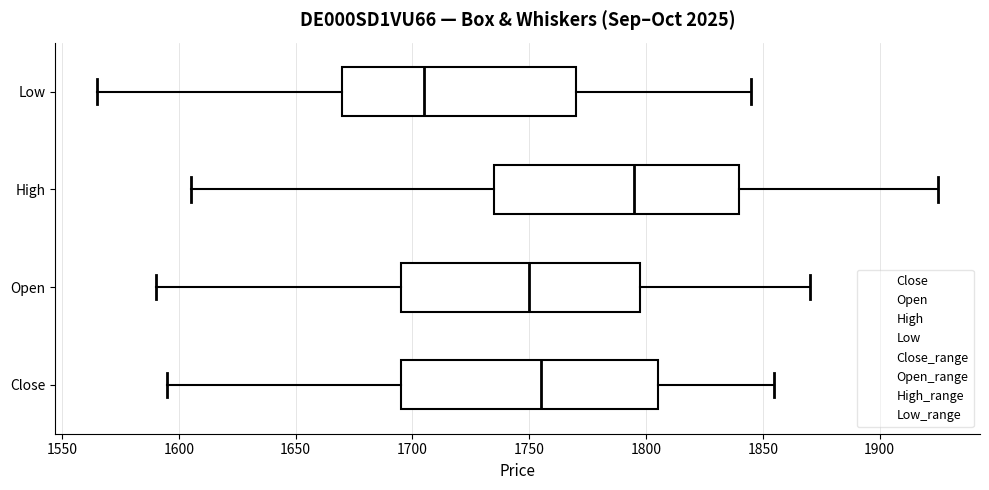

Where does the right whisker of the box for Low end on the x-axis? The values are not printed on the chart, so give them approximately, as read against the axis.

1845